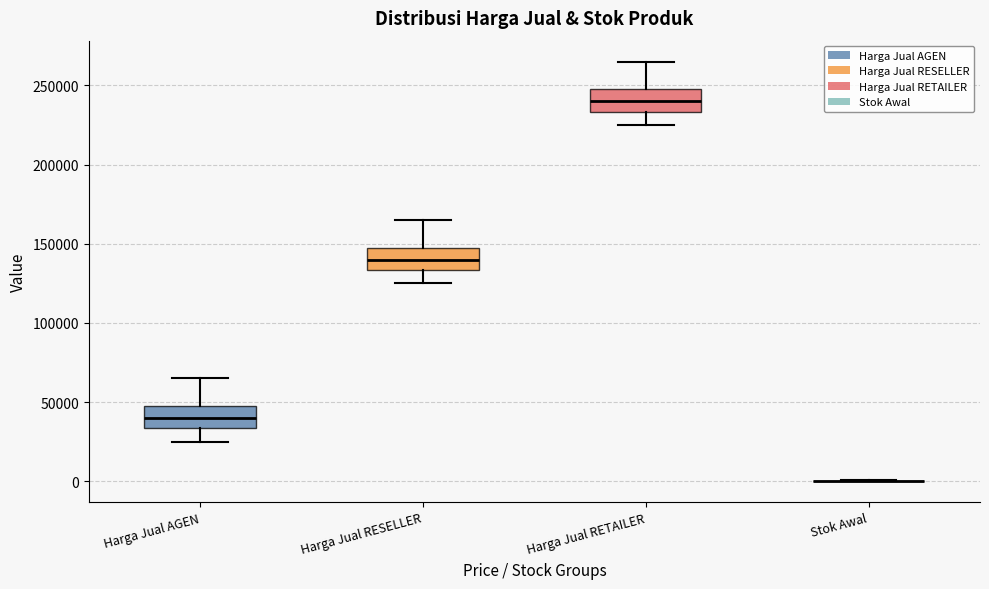

Reading left to right, transcribe this box plot: for each box, give where its median line is, the range the box spans, and where its two whiskers end, as read against the y-axis. The values are not printed on the chart, so give them approximately, as read against the axis.

Harga Jual AGEN: median 40000, box 35000 to 50000, whiskers 25000 to 65000
Harga Jual RESELLER: median 140000, box 135000 to 150000, whiskers 125000 to 165000
Harga Jual RETAILER: median 240000, box 235000 to 250000, whiskers 225000 to 265000
Stok Awal: box collapsed to a line at 0, whiskers 0 to 0